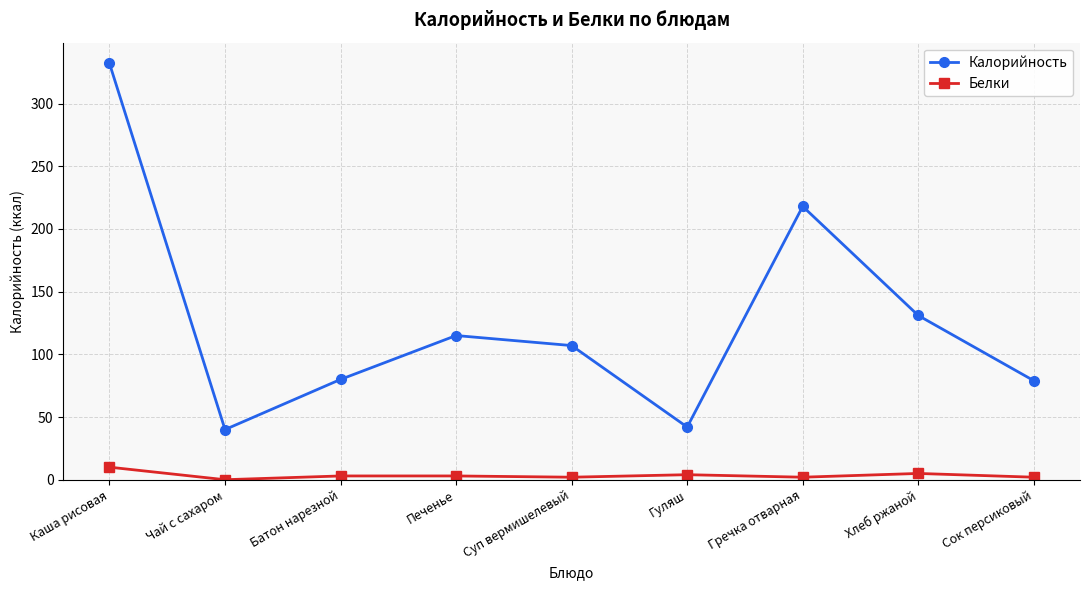

Between Каша рисовая and Батон нарезной, which series saw the biggest shift?

Калорийность